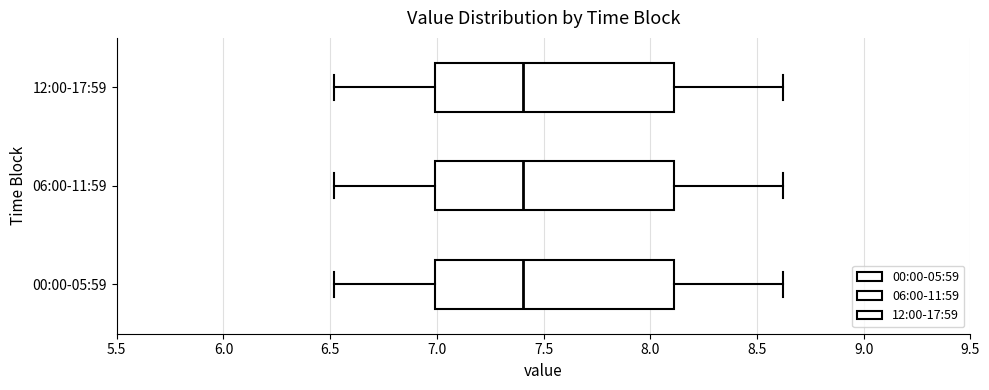

Reading bottom to top, transcribe this box plot: for each box, give where its median line is, the range the box spans, and where its two whiskers end, as read against the x-axis. The values are not printed on the chart, so give them approximately, as read against the axis.

00:00-05:59: median 7.4, box 7.0 to 8.1, whiskers 6.5 to 8.6
06:00-11:59: median 7.4, box 7.0 to 8.1, whiskers 6.5 to 8.6
12:00-17:59: median 7.4, box 7.0 to 8.1, whiskers 6.5 to 8.6